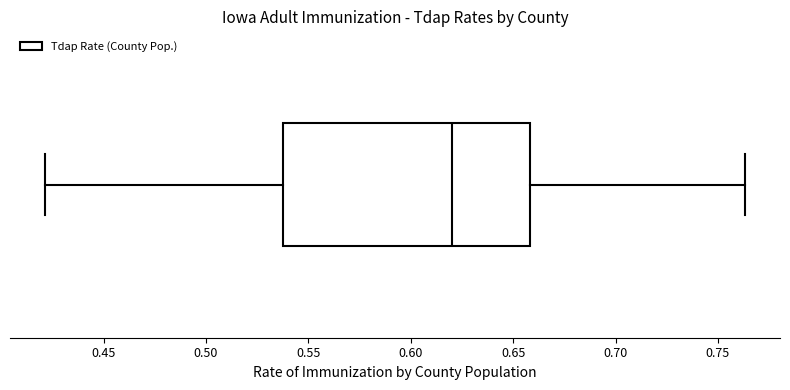

Where is the right edge of the box on the x-axis? The values are not printed on the chart, so give them approximately, as read against the axis.

0.660